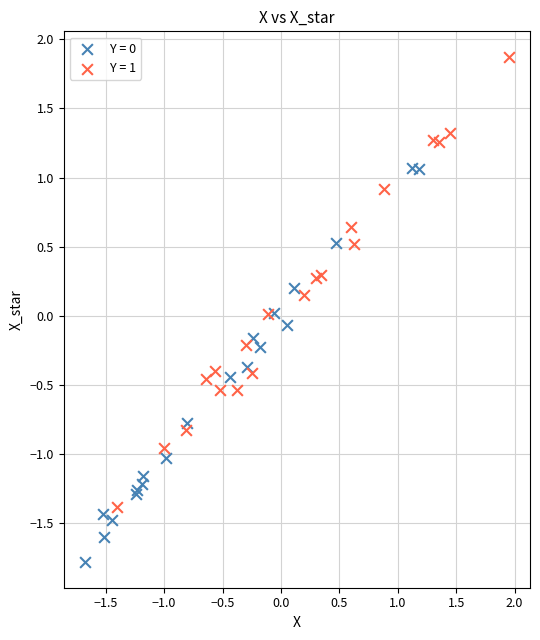

Which series has the largest Y range (max minus min)?

Y = 1